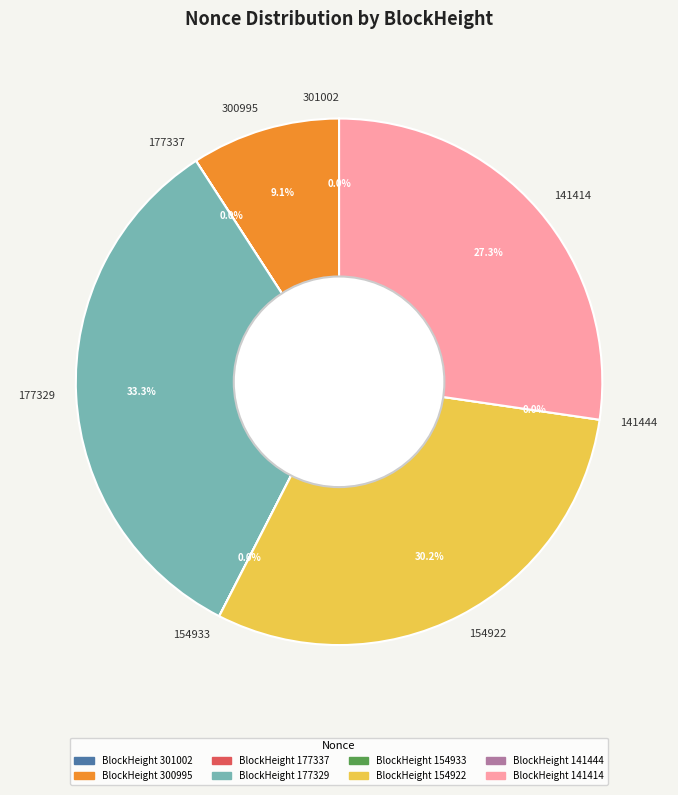

Is there any slice that represents more than half of the pie?

No